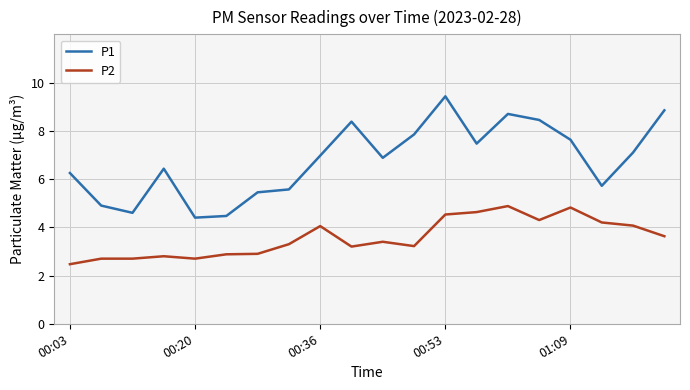

What is the difference between the maximum and minimum values in the P1 series?

5.0